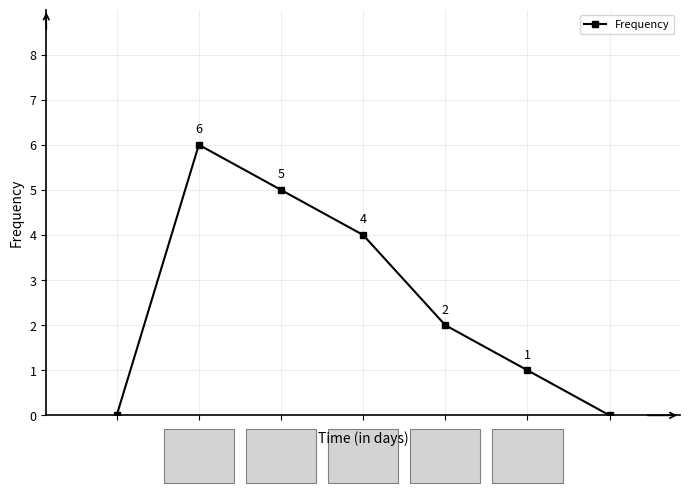

True or false: the data has more than 1 interior local peaks.

False